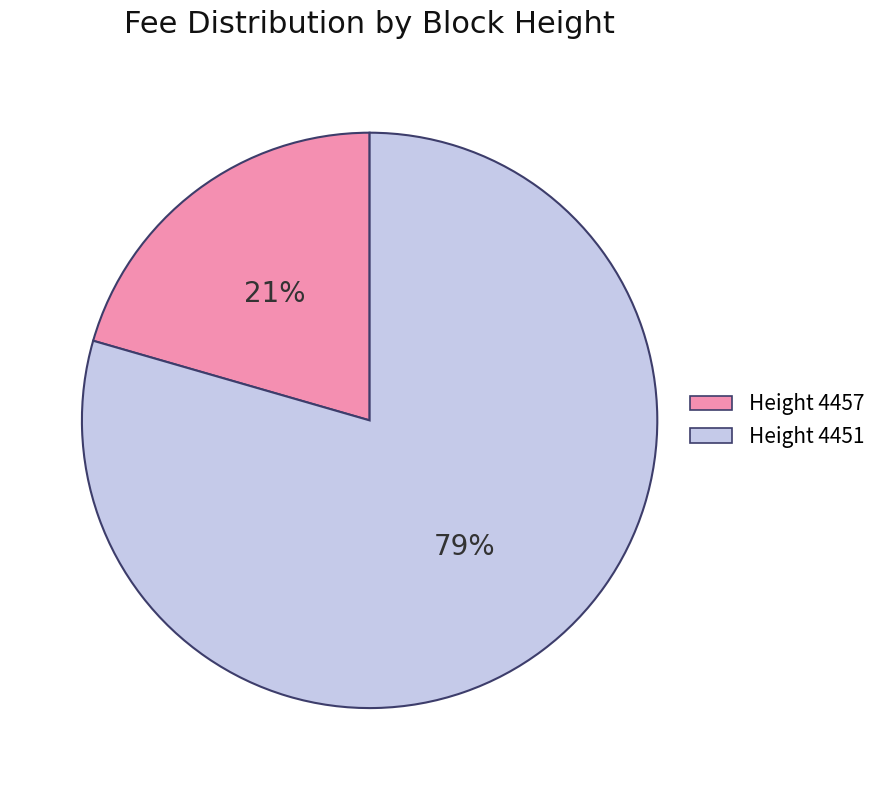

Is there any slice that represents more than half of the pie?

Yes